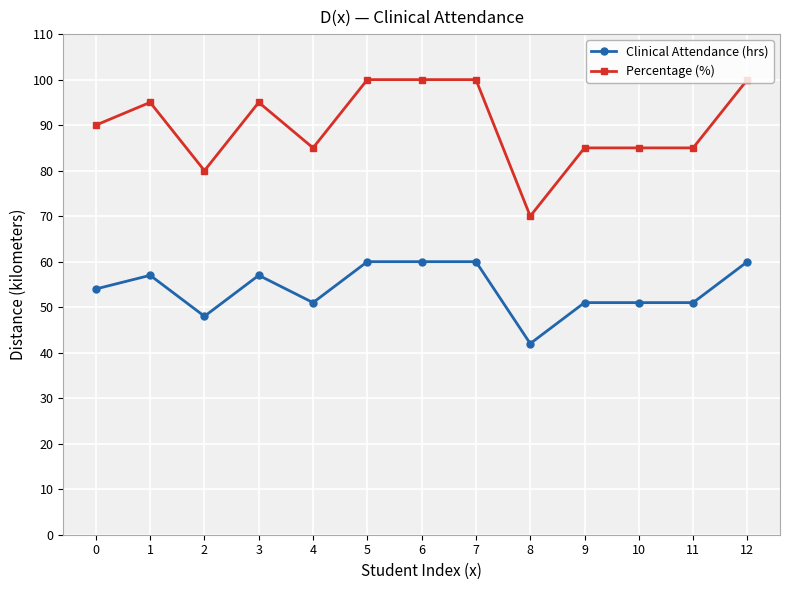

True or false: Clinical Attendance (hrs) and Percentage (%) cross at least once.

False